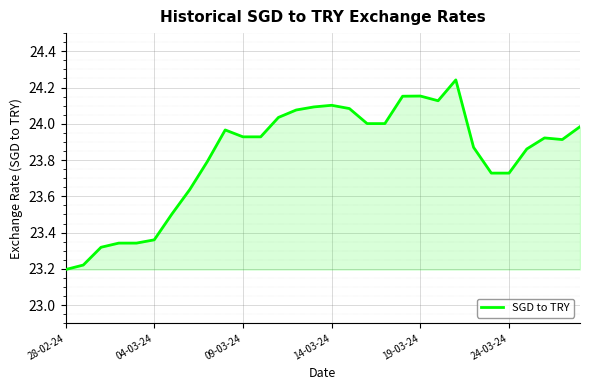

True or false: there are more than 1 points higher than both neighbors.

True